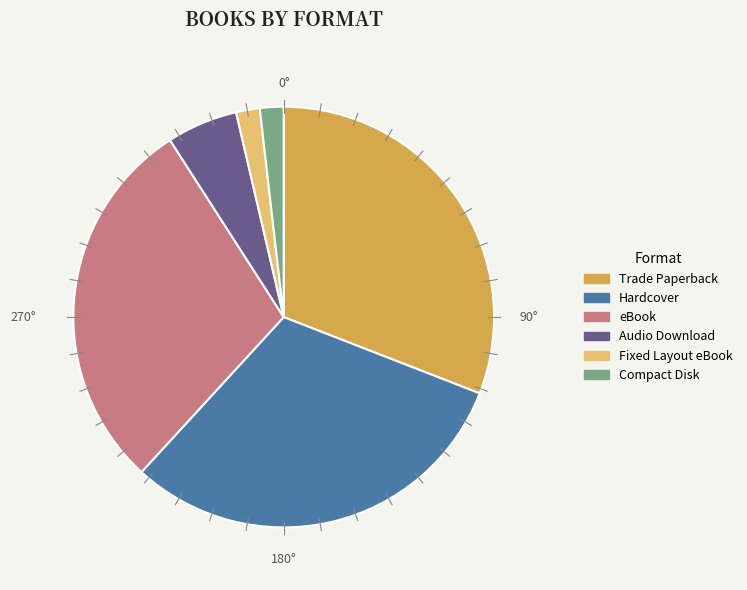

Approximately how many times larger is the value at Compact Disk compared to Fixed Layout eBook?

1.0